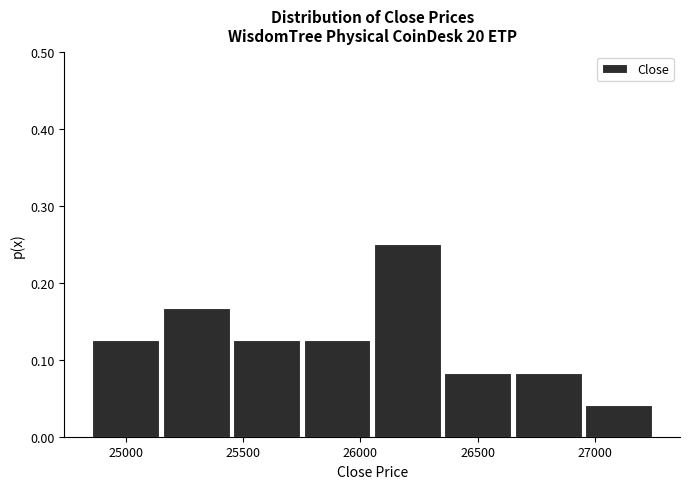

Reading left to right, transcribe this chart: for each bar, give the range it covers on the x-axis and its height. The values are not printed on the chart, so give them approximately, as read against the axis.

24850 to 25150: 0.13
25150 to 25450: 0.17
25450 to 25750: 0.13
25750 to 26050: 0.13
26050 to 26350: 0.25
26350 to 26650: 0.08
26650 to 26950: 0.08
26950 to 27250: 0.04